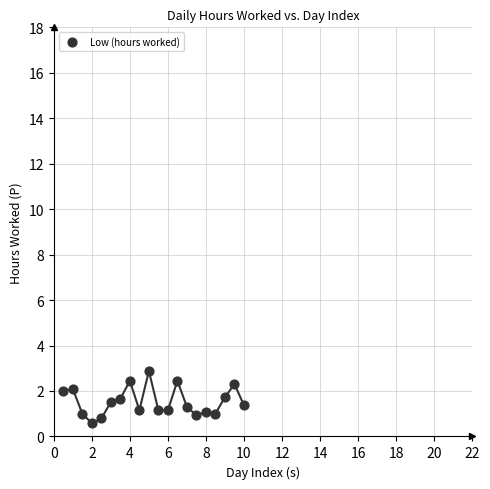

What is the range of Y values (max minus min)?

2.3